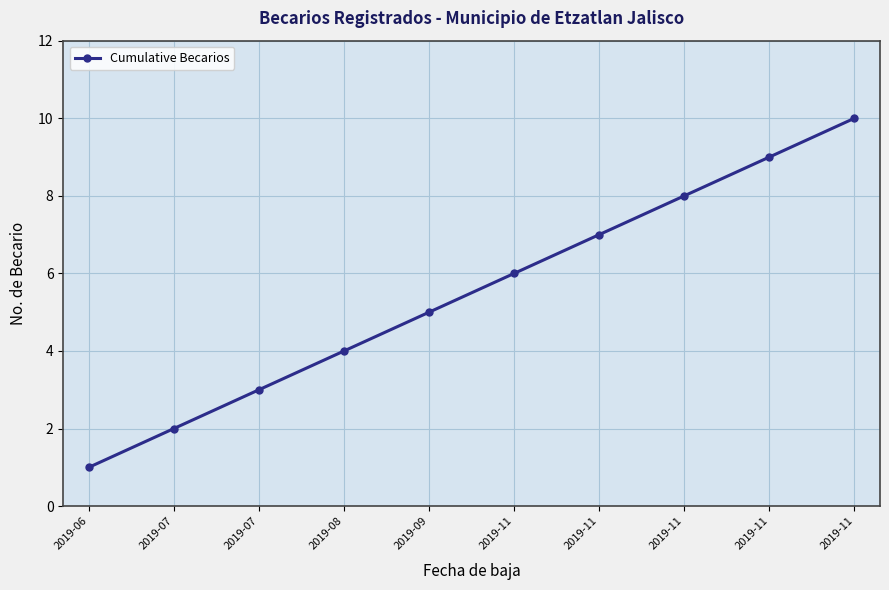

What is the difference between the values at 2019-11 and 2019-11?

1